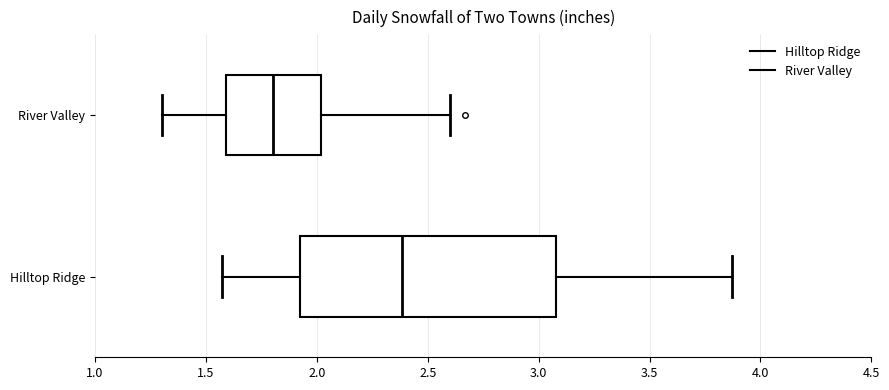

Reading bottom to top, read every box against the x-axis: the position of its median line, the range the box covers, and the ends of its whiskers. The values are not printed on the chart, so give them approximately, as read against the axis.

Hilltop Ridge: median 2.40, box 1.90 to 3.10, whiskers 1.55 to 3.85
River Valley: median 1.80, box 1.60 to 2.00, whiskers 1.30 to 2.60